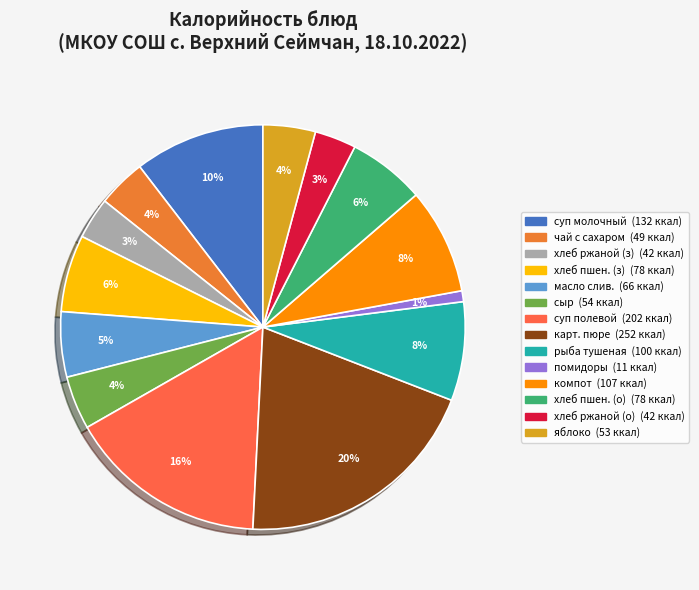

How many segments does this pie chart have?

14